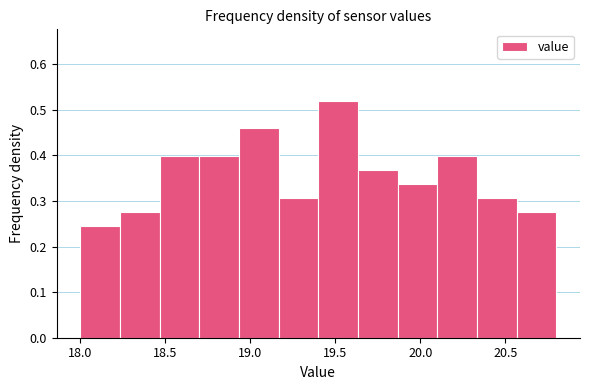

Reading left to right, transcribe this chart: for each bar, give the range it covers on the x-axis and its height. Neither the bar edges nor the heights are printed on the chart, so give them approximately, as read against the axes.

18.00 to 18.25: 0.24
18.25 to 18.45: 0.28
18.45 to 18.70: 0.40
18.70 to 18.95: 0.40
18.95 to 19.15: 0.46
19.15 to 19.40: 0.31
19.40 to 19.65: 0.52
19.65 to 19.85: 0.37
19.85 to 20.10: 0.34
20.10 to 20.35: 0.40
20.35 to 20.55: 0.31
20.55 to 20.80: 0.28